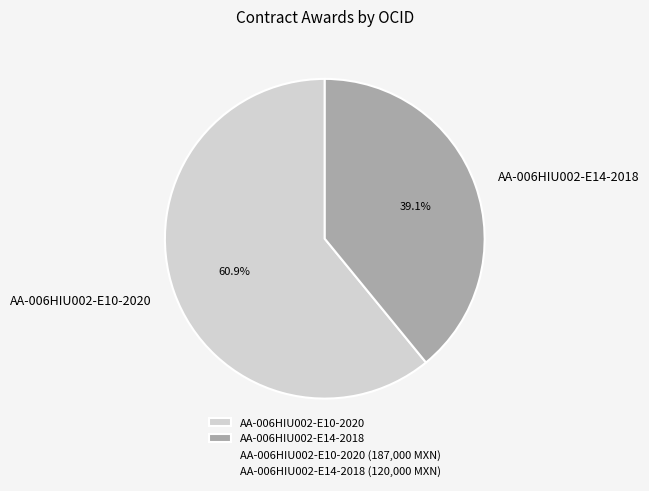

Which category has the smallest portion of the pie?

AA-006HIU002-E14-2018